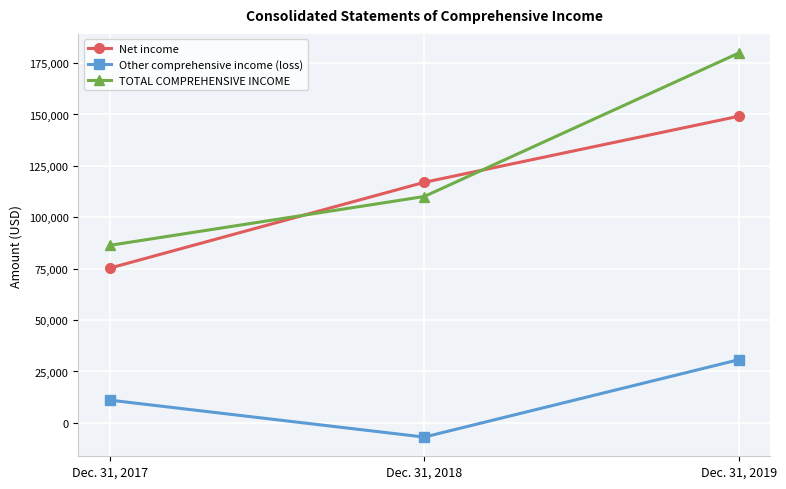

What is the sum of the TOTAL COMPREHENSIVE INCOME values at Dec. 31, 2018 and Dec. 31, 2019?

289955